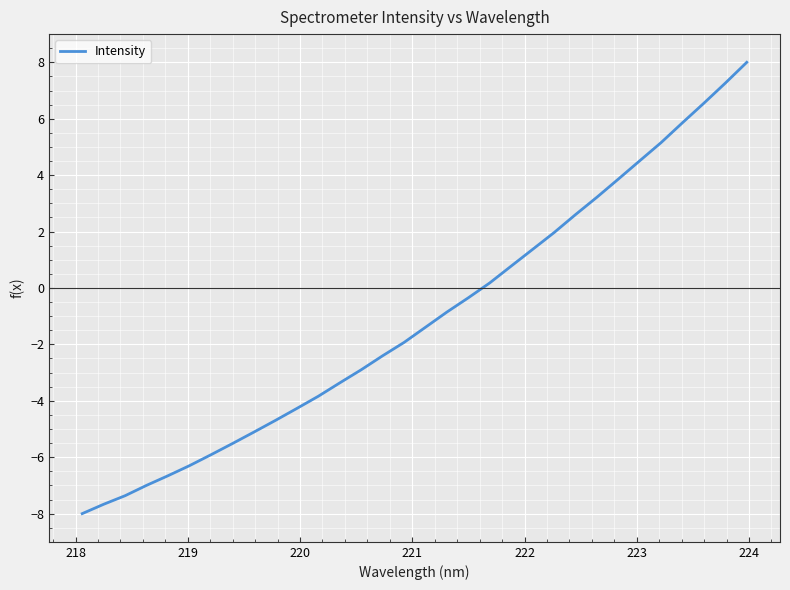

Reading left to right, extract all data points from this chart.

-8.0	-7.7	-7.4	-7.0	-6.7	-6.3	-5.9	-5.5	-5.1	-4.7	-4.3	-3.8	-3.4	-2.9	-2.4	-1.9	-1.4	-0.9	-0.3	0.2	0.8	1.4	2.0	2.6	3.2	3.9	4.5	5.2	5.9	6.6	7.3	8.0